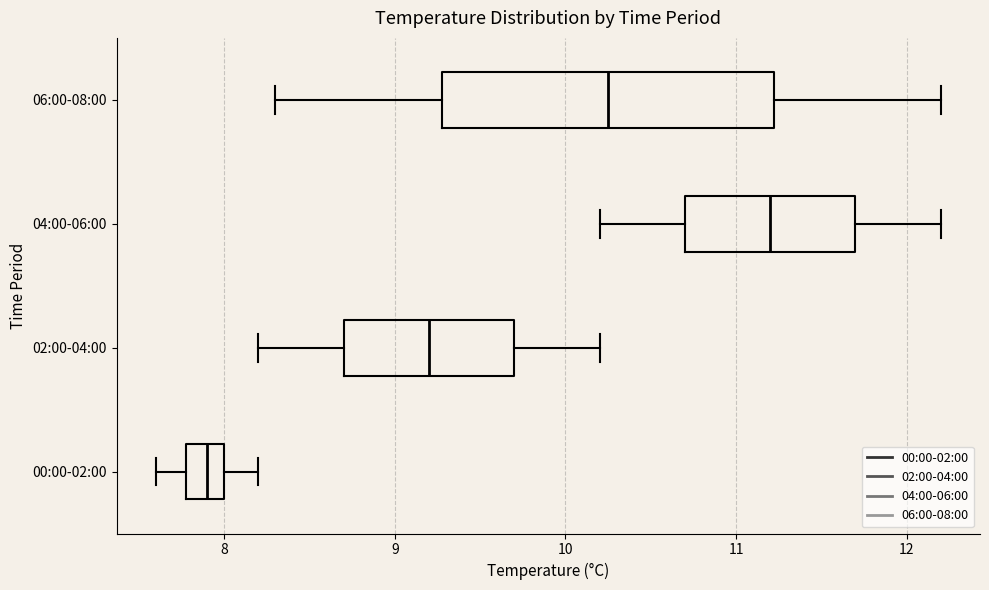

Reading bottom to top, read every box against the x-axis: the position of its median line, the range the box covers, and the ends of its whiskers. The values are not printed on the chart, so give them approximately, as read against the axis.

00:00-02:00: median 7.9, box 7.8 to 8.0, whiskers 7.6 to 8.2
02:00-04:00: median 9.2, box 8.7 to 9.7, whiskers 8.2 to 10.2
04:00-06:00: median 11.2, box 10.7 to 11.7, whiskers 10.2 to 12.2
06:00-08:00: median 10.3, box 9.3 to 11.2, whiskers 8.3 to 12.2